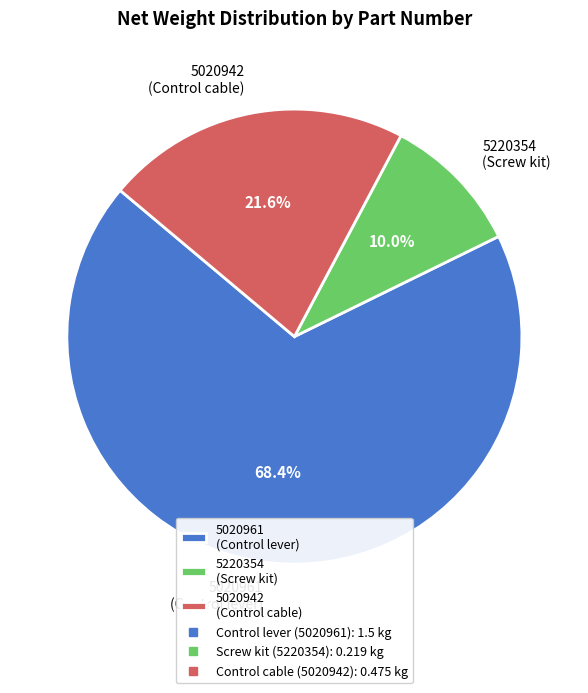

How many segments does this pie chart have?

3